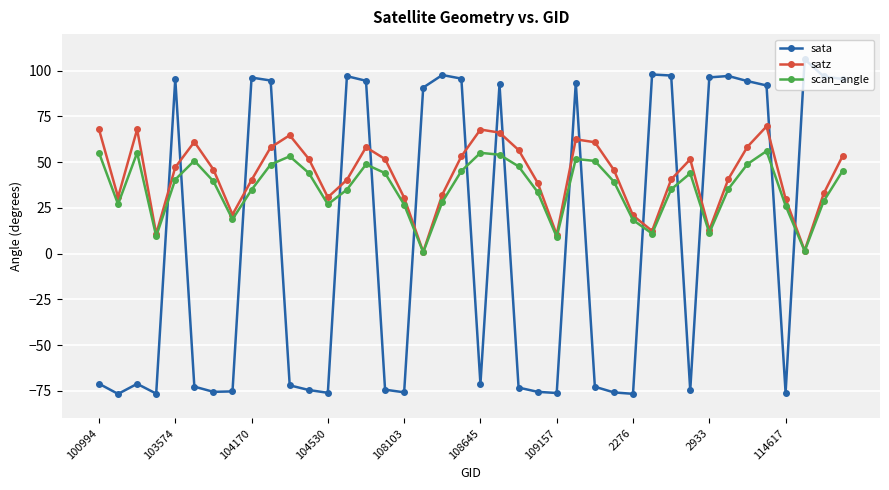

Count the number of categories in the chart.

40